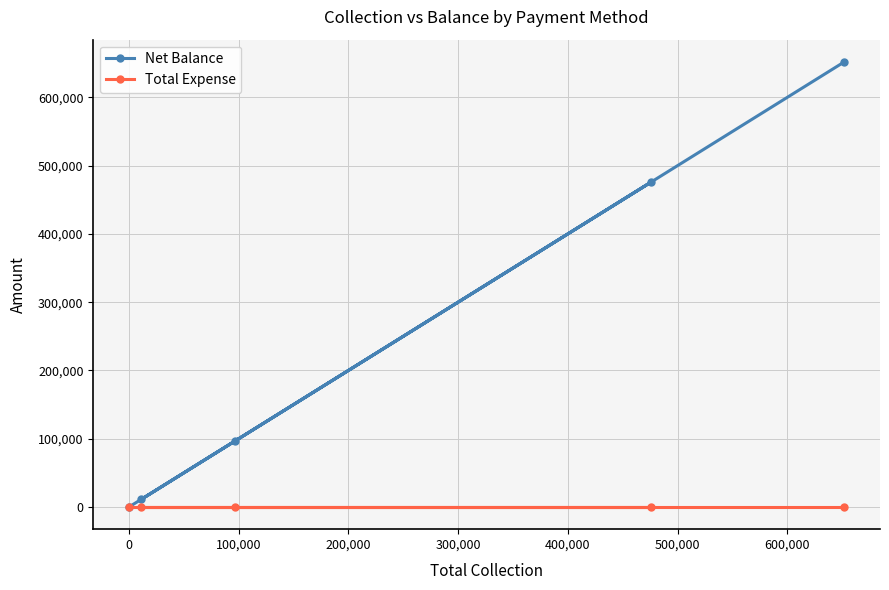

List the series in order of their overall mean, lowest first.

Total Expense, Net Balance